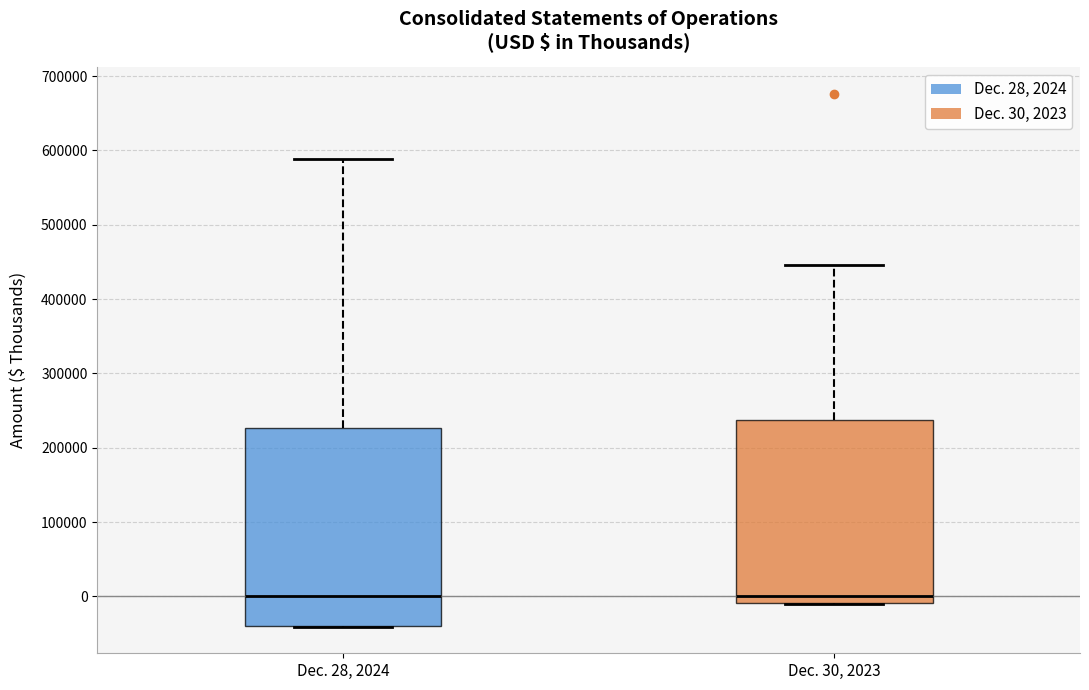

Reading left to right, read every box against the y-axis: the position of its median line, the range the box covers, and the ends of its whiskers. The values are not printed on the chart, so give them approximately, as read against the axis.

Dec. 28, 2024: median 0, box -40000 to 230000, whiskers -40000 to 590000
Dec. 30, 2023: median 0, box -10000 to 240000, whiskers -10000 to 450000